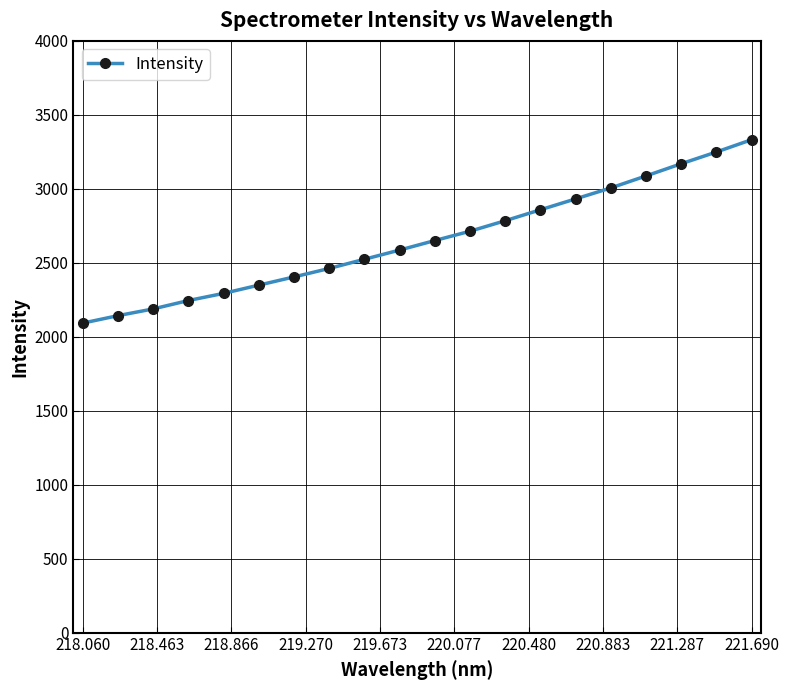

What is the value of the 15th point from the left?

2932.1